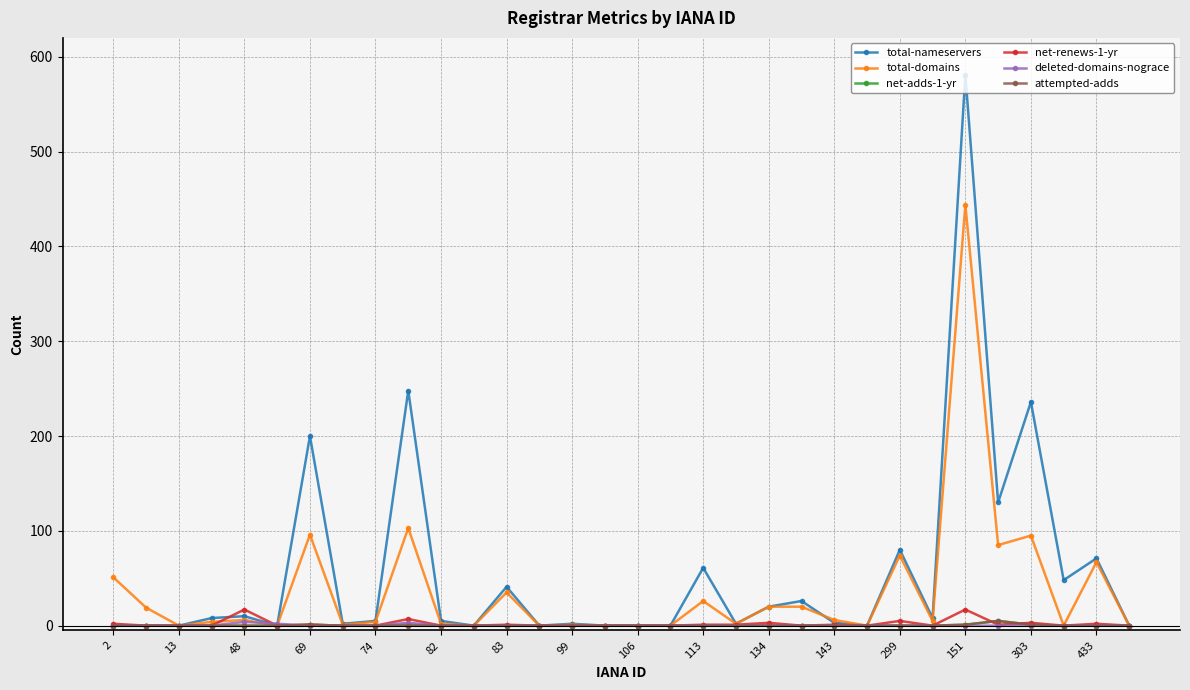

Which series has the largest range (max minus min)?

total-nameservers